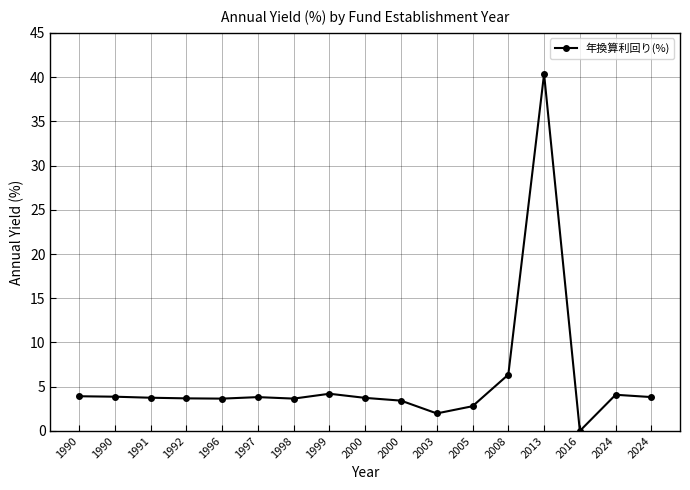

How many lines are shown in the chart?

1